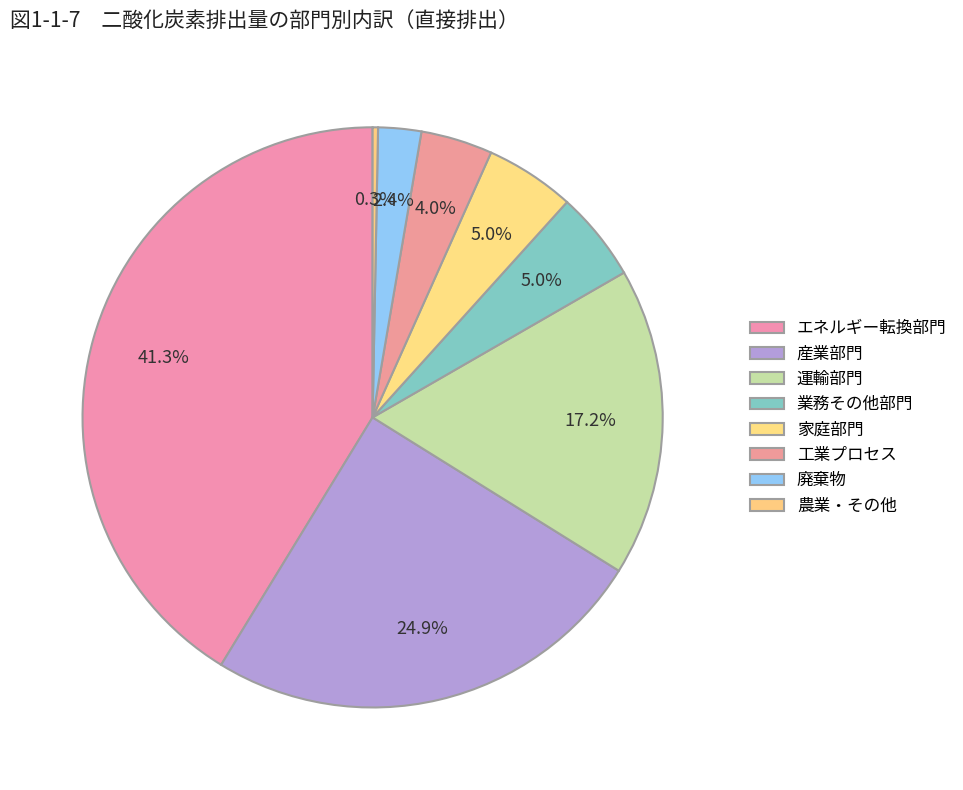

What percentage is NOT represented by 産業部門?

75.1%